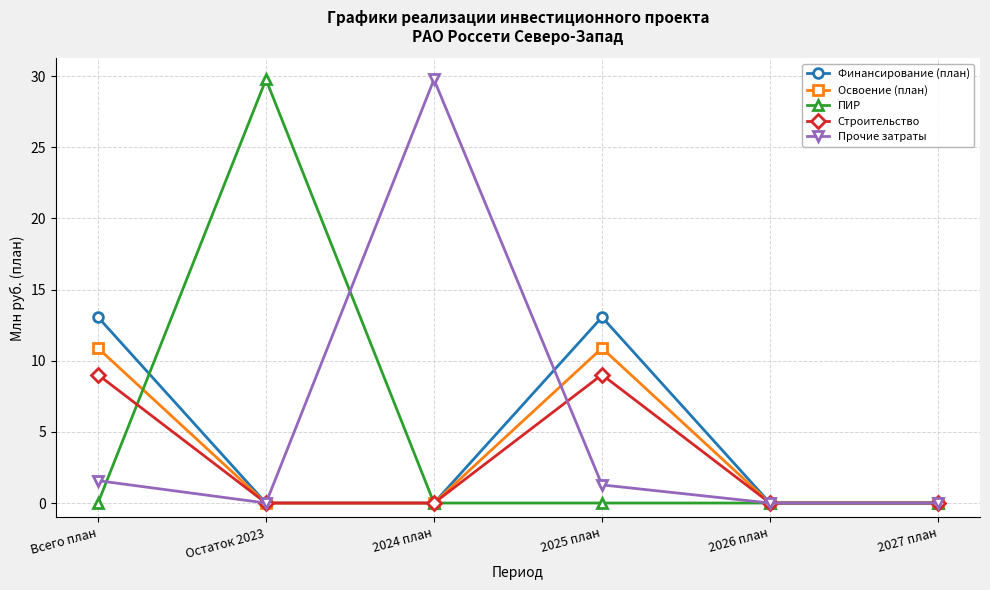

The ПИР series shows 53.0 at Остаток 2023. True or false?

False